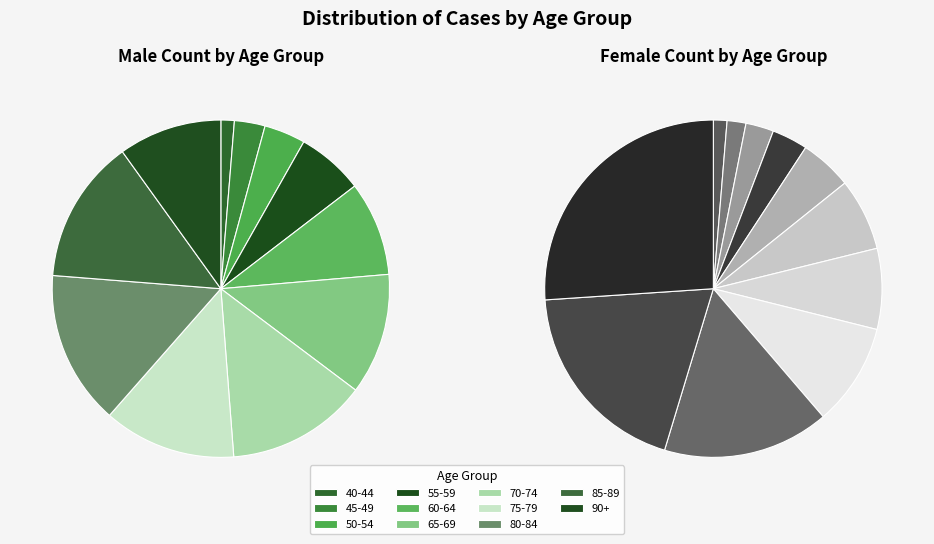

Is the sum of 60-64 and 70-74 greater than half?

No